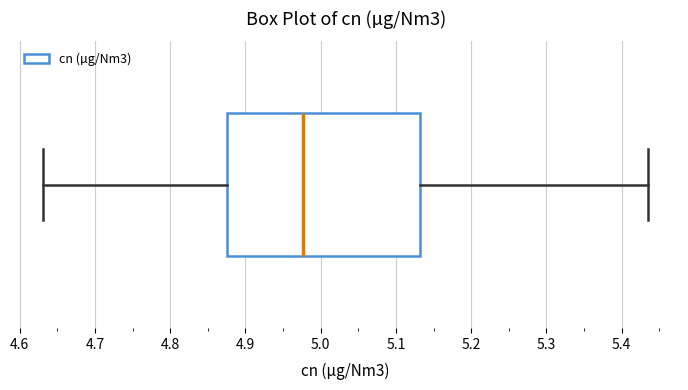

Transcribe this box plot: give where the median line is, the range the box spans, and where the two whiskers end, as read against the x-axis. The values are not printed on the chart, so give them approximately, as read against the axis.

median 4.98, box 4.88 to 5.13, whiskers 4.63 to 5.44